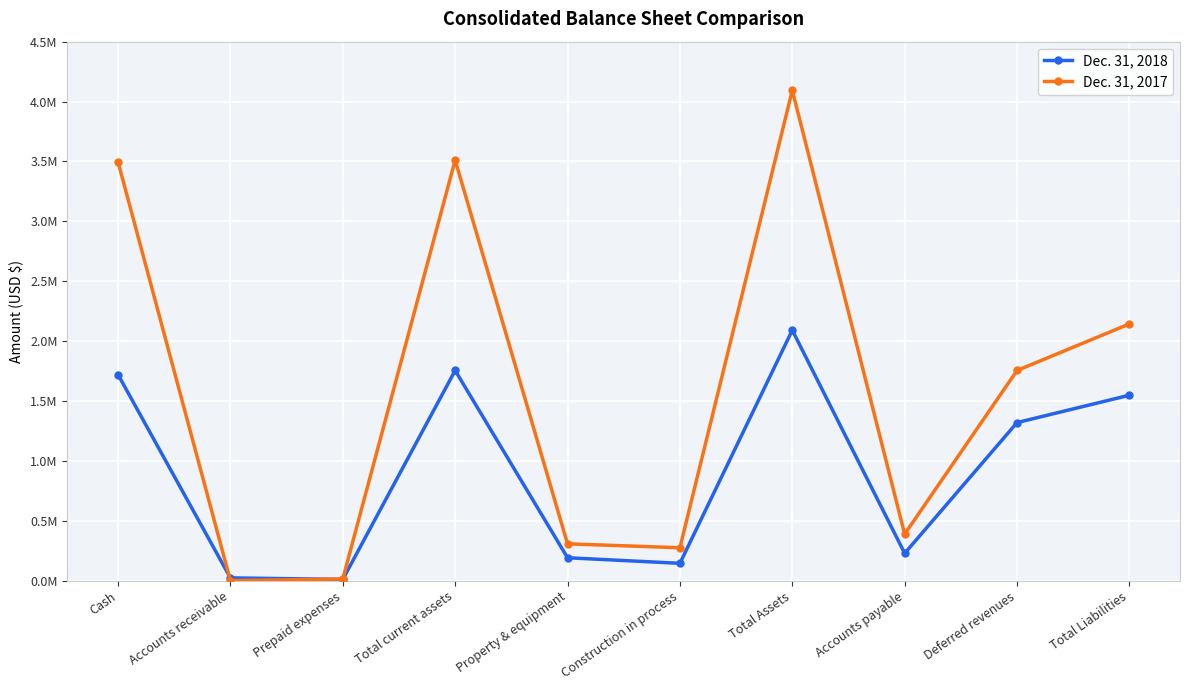

In Dec. 31, 2017, how many points are higher than both neighbors (excluding endpoints)?

2